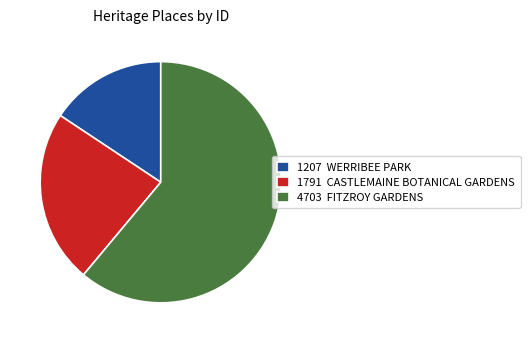

Which has a higher value, 4703 FITZROY GARDENS or 1207 WERRIBEE PARK?

4703 FITZROY GARDENS